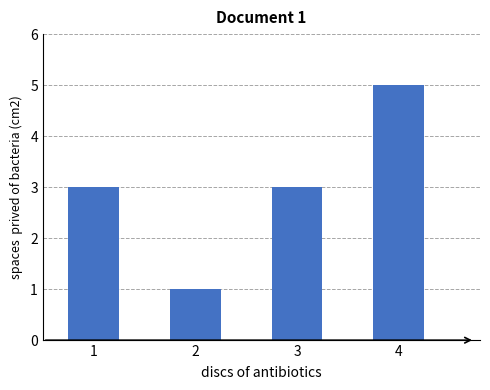

Reading left to right, extract all data points from this chart.

1=3	2=1	3=3	4=5